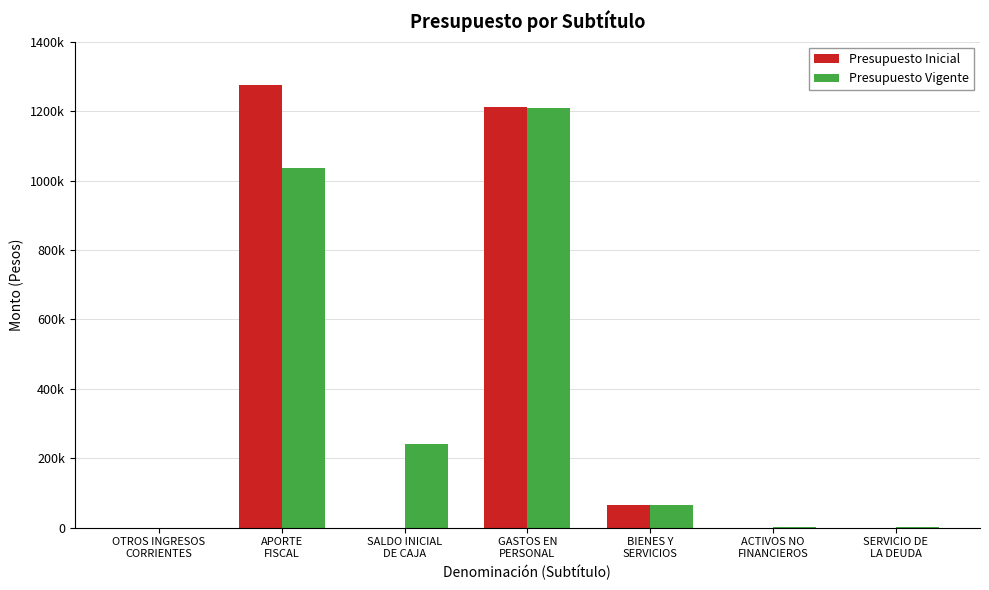

What are all the series names shown in the legend?

Presupuesto Inicial, Presupuesto Vigente